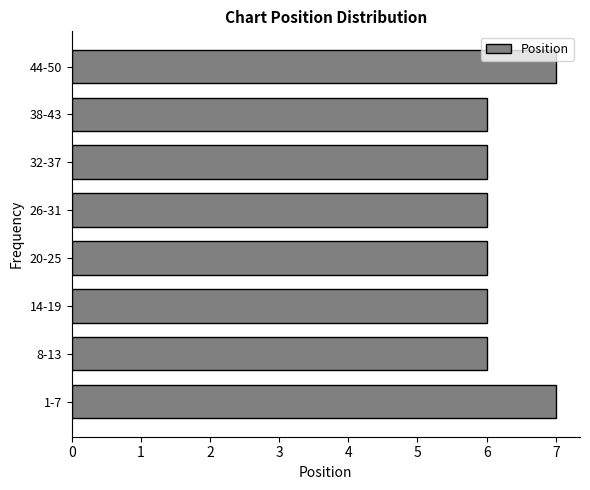

Reading bottom to top, what are all the values shown in this chart?

1-7=7	8-13=6	14-19=6	20-25=6	26-31=6	32-37=6	38-43=6	44-50=7